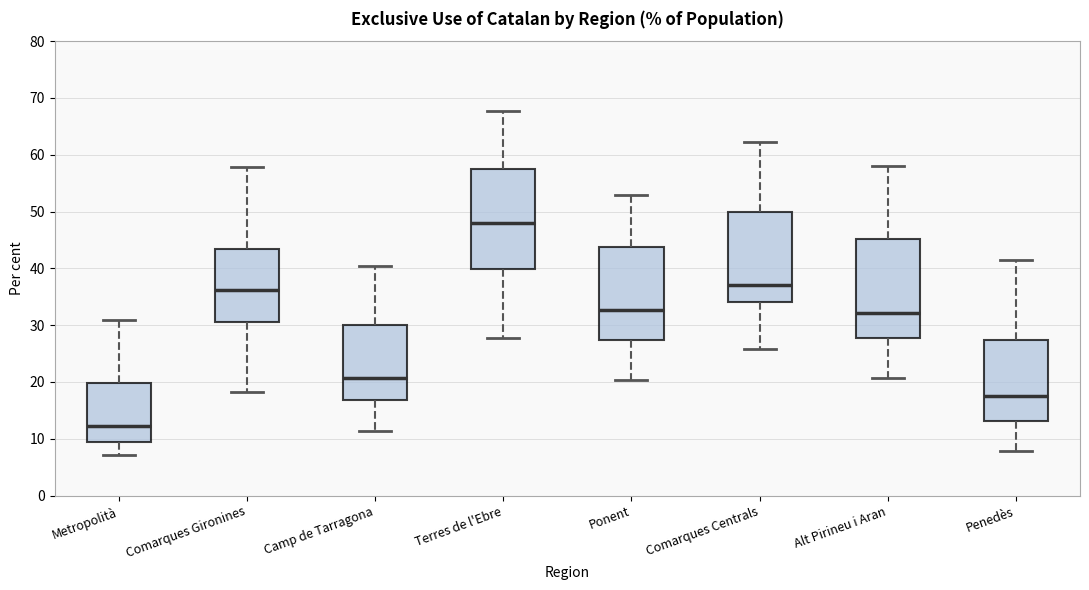

Which box has the lowest median line?

Metropolità